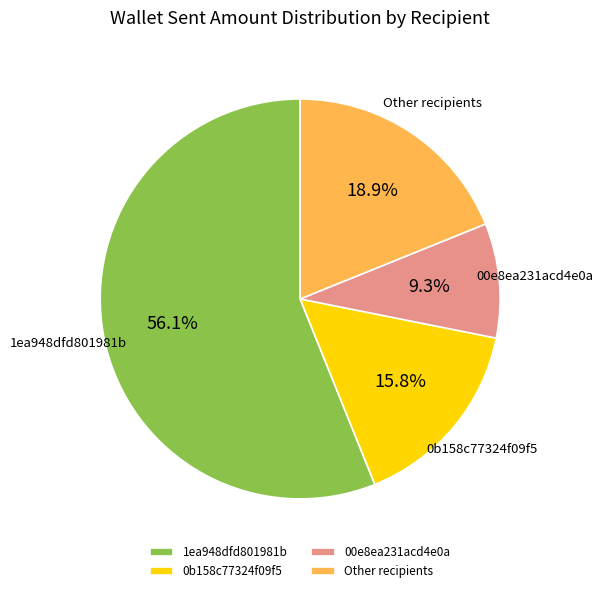

Which slice represents more than half of the pie?

1ea948dfd801981b